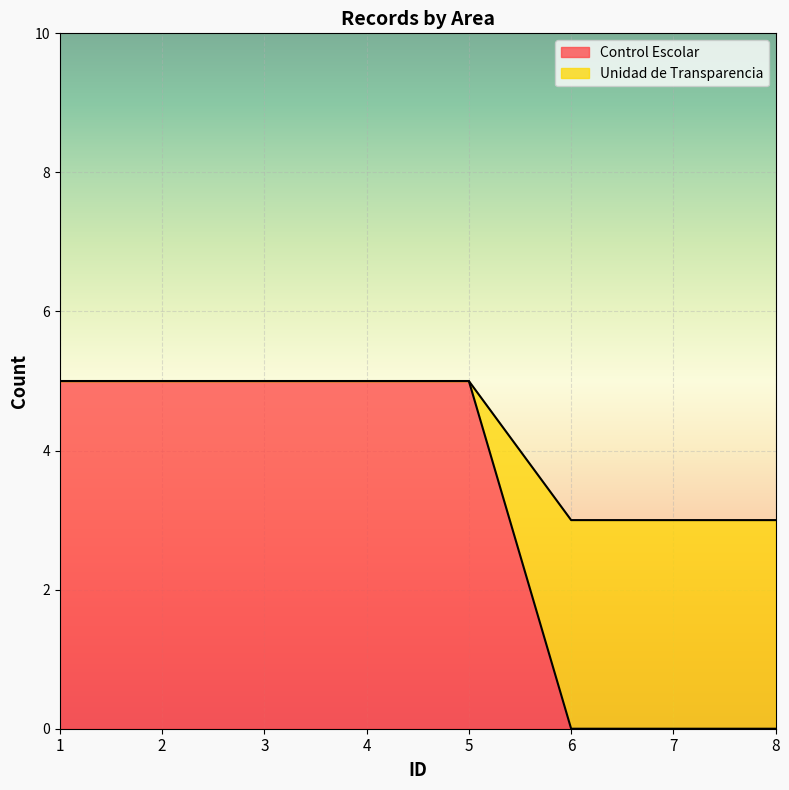

At 1, list the series in order from largest to smallest.

Control Escolar, Unidad de Transparencia